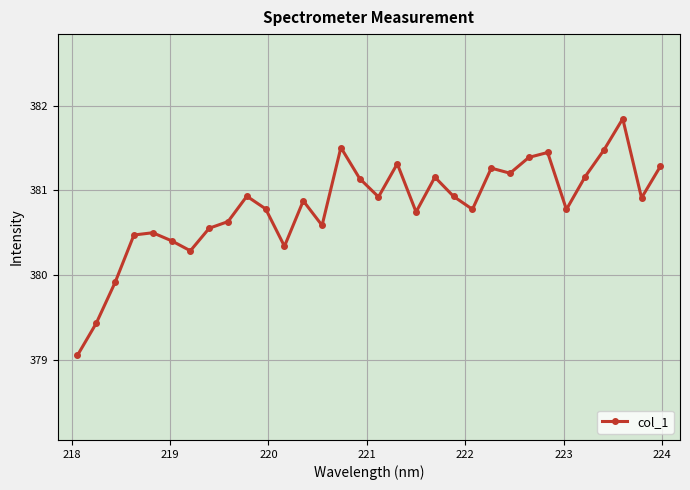

What is the value of the 20th point from the left?

381.2